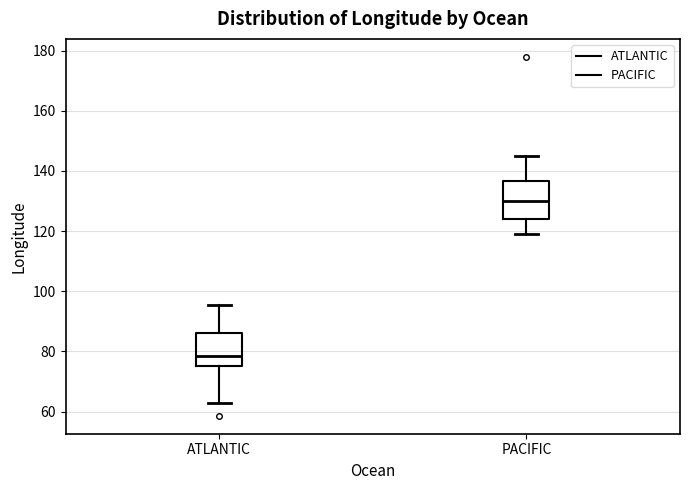

Reading left to right, read every box against the y-axis: the position of its median line, the range the box covers, and the ends of its whiskers. The values are not printed on the chart, so give them approximately, as read against the axis.

ATLANTIC: median 78, box 76 to 86, whiskers 62 to 96
PACIFIC: median 130, box 124 to 136, whiskers 120 to 144